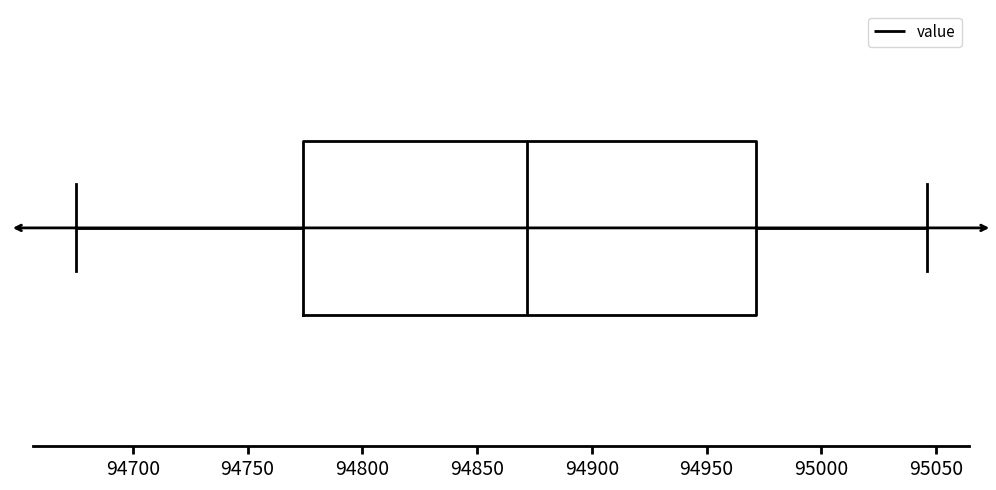

Transcribe this box plot: give where the median line is, the range the box spans, and where the two whiskers end, as read against the x-axis. The values are not printed on the chart, so give them approximately, as read against the axis.

median 94870, box 94775 to 94970, whiskers 94675 to 95045